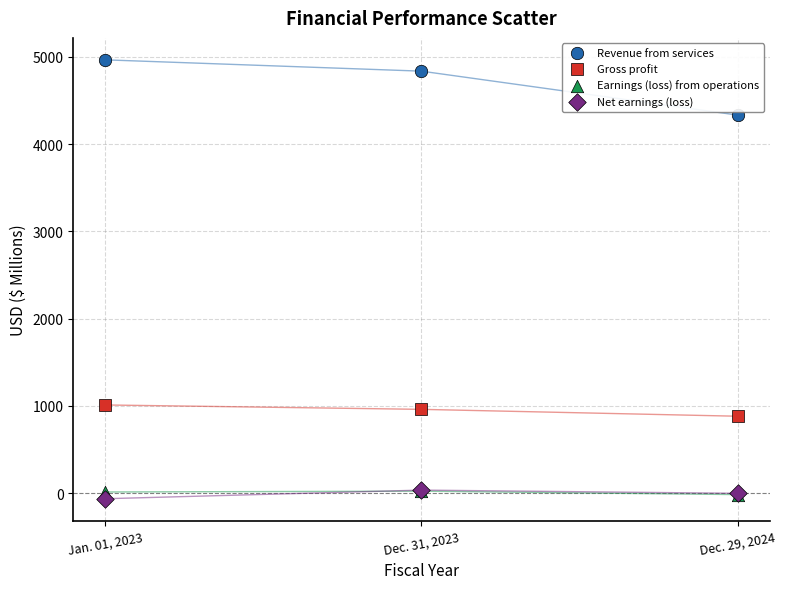

In the Revenue from services series, what Y value is closest to 4648?

4835.7